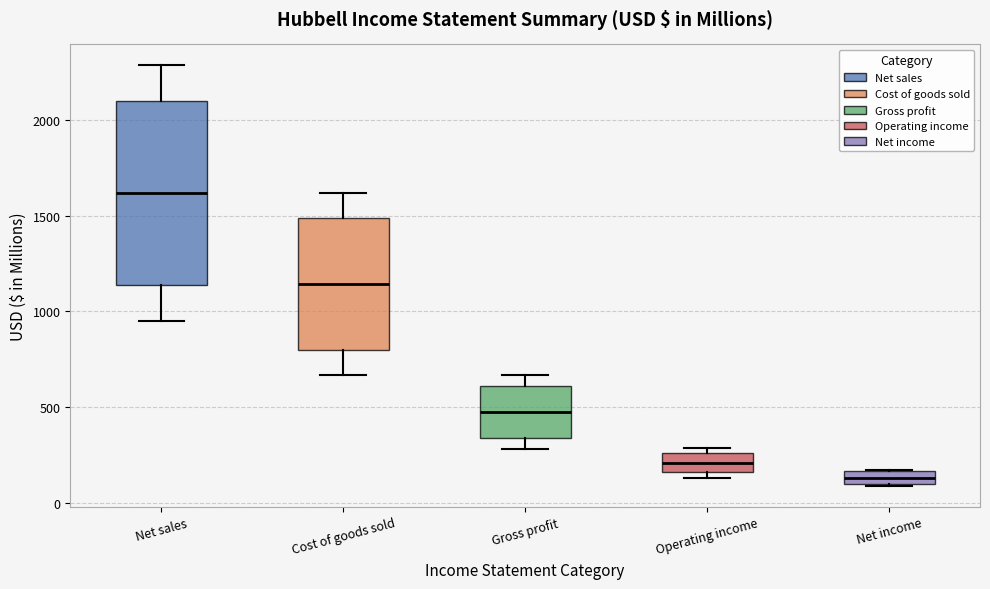

Where is the upper edge of the box for Net income on the y-axis? The values are not printed on the chart, so give them approximately, as read against the axis.

150